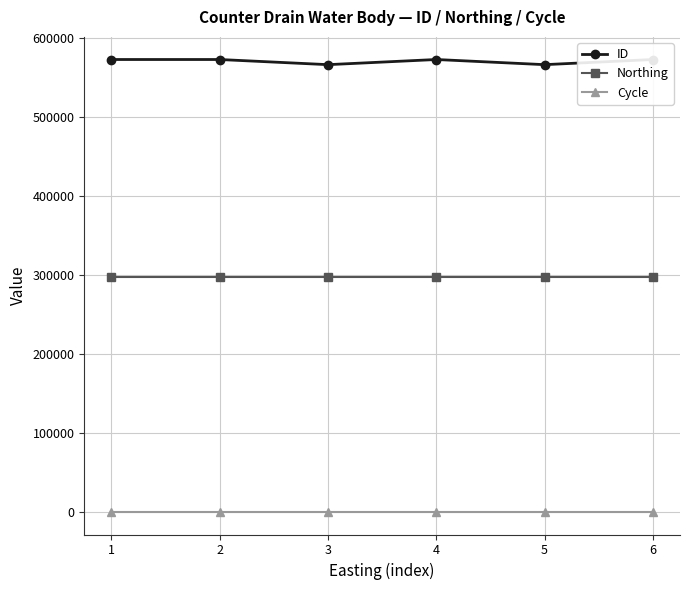

How many values in the ID series are below 572434?

3